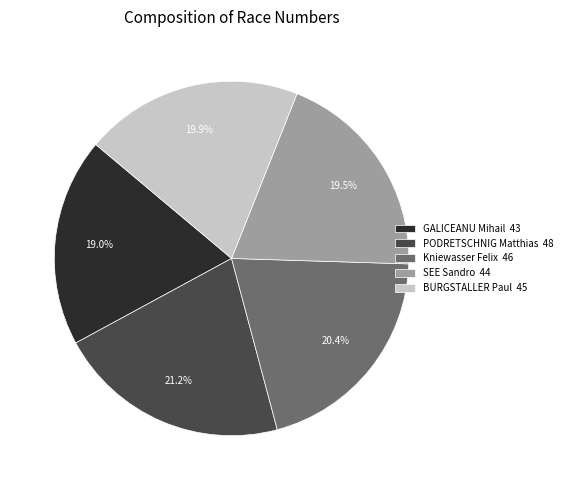

Which has a higher value, PODRETSCHNIG Matthias or SEE Sandro?

PODRETSCHNIG Matthias